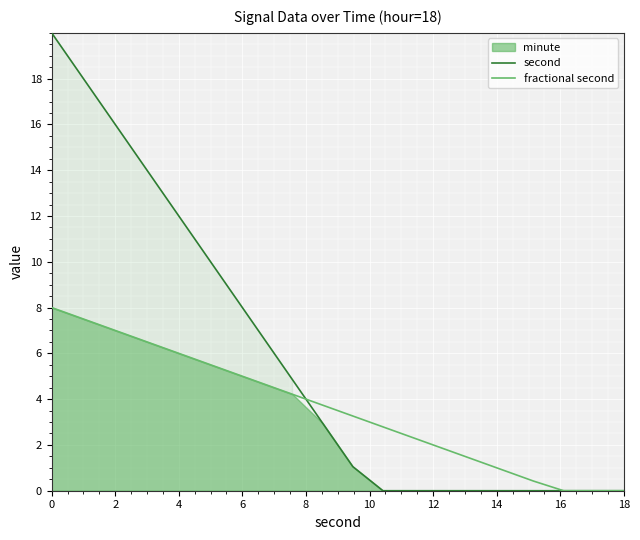

Reading left to right, list all the values displayed in this chart.

second: 20.0	18.1	16.2	14.3	12.4	10.5	8.6	6.7	4.8	2.9	1.1	0.0	0.0	0.0	0.0	0.0	0.0	0.0	0.0	0.0
fractional second: 8.0	7.5	7.1	6.6	6.1	5.6	5.2	4.7	4.2	3.7	3.3	2.8	2.3	1.8	1.4	0.9	0.4	0.0	0.0	0.0